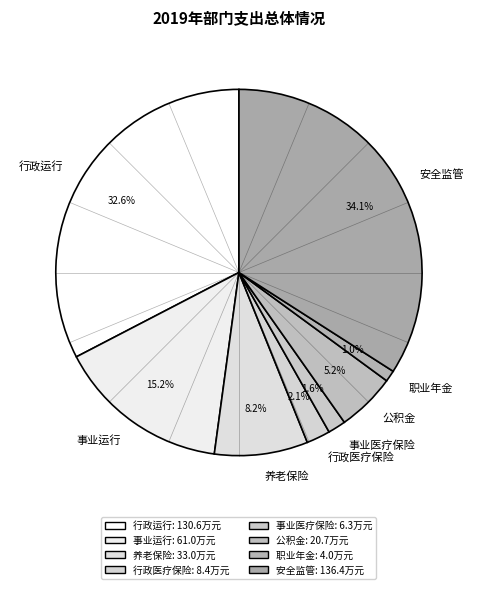

How many slices are in this pie chart?

8